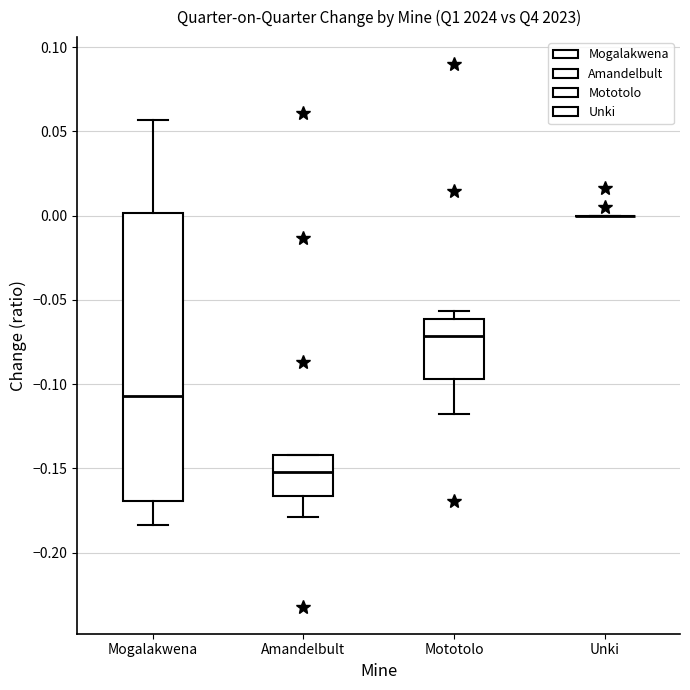

Which box is the tallest, from its lower edge to its upper edge?

Mogalakwena